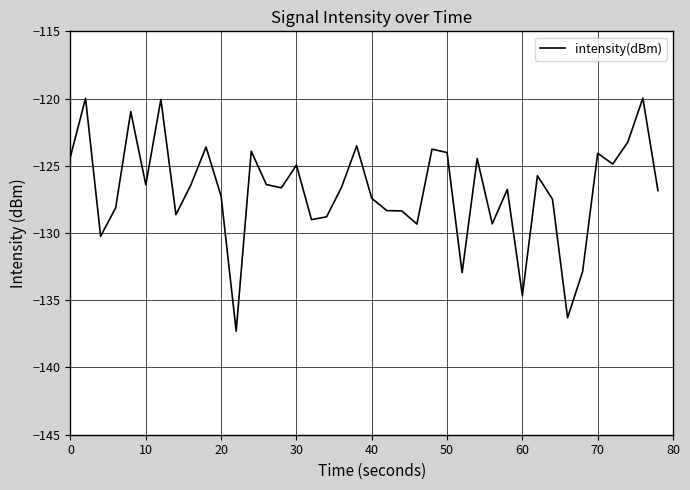

What is the difference between the maximum and minimum values?

17.3